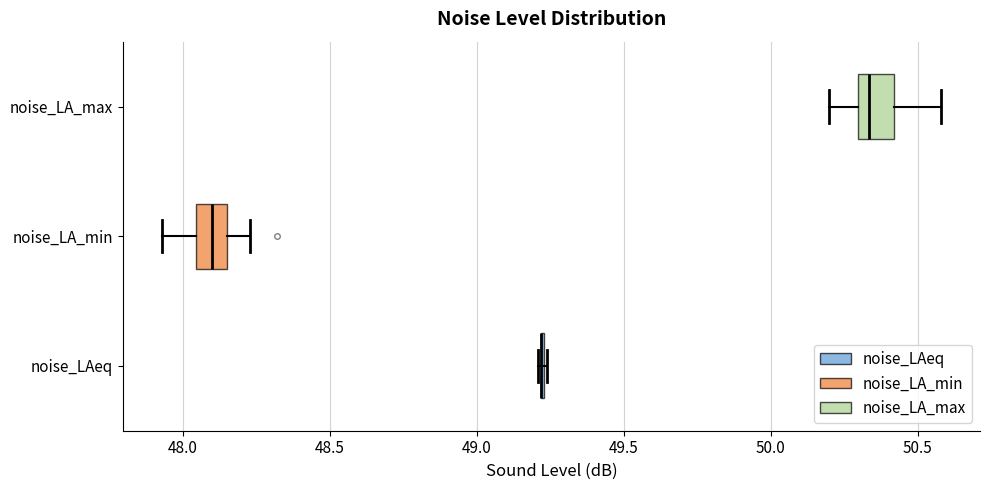

Reading bottom to top, transcribe this box plot: for each box, give where its median line is, the range the box spans, and where its two whiskers end, as read against the x-axis. The values are not printed on the chart, so give them approximately, as read against the axis.

noise_LAeq: box collapsed to a line at 49.20, whiskers 49.20 to 49.25
noise_LA_min: median 48.10, box 48.05 to 48.15, whiskers 47.95 to 48.25
noise_LA_max: median 50.35, box 50.30 to 50.40, whiskers 50.20 to 50.60